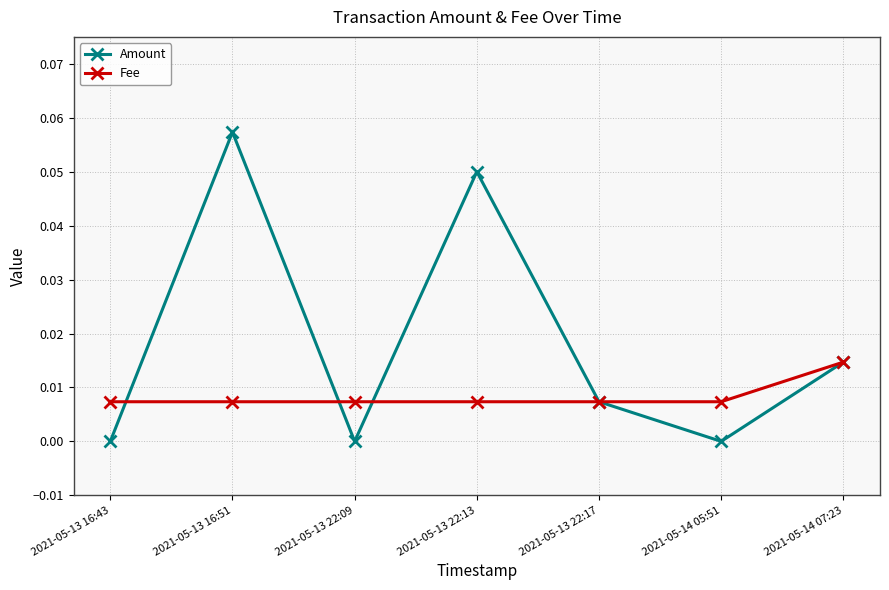

Rank the series by their maximum value, from lowest to highest.

Fee, Amount